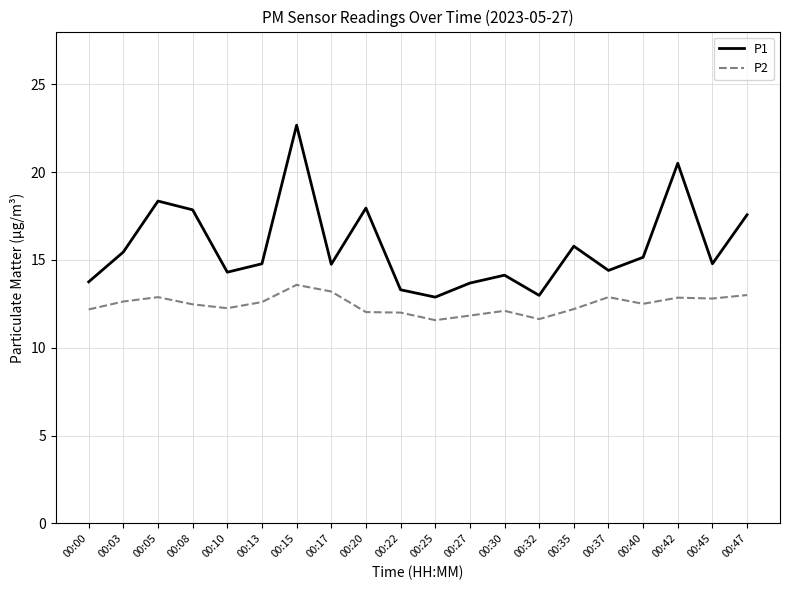

What is the total value across all series at 00:25?

24.5